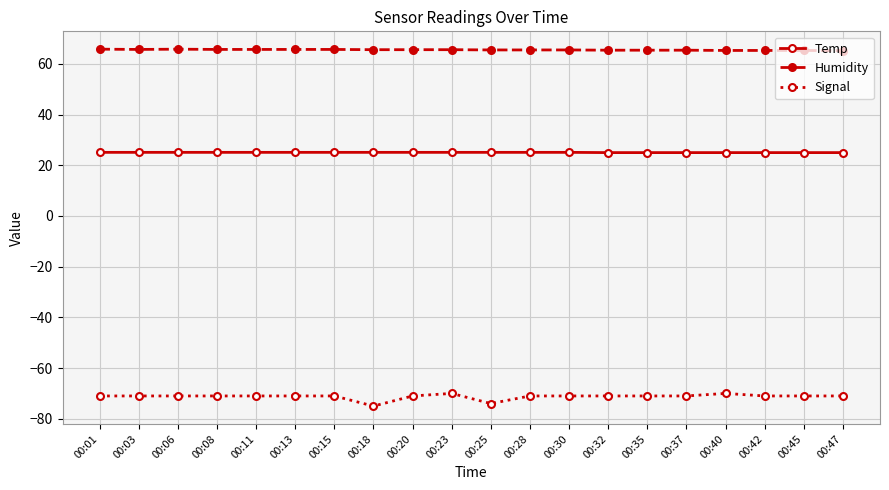

At how many categories does at least one series exceed 30?

20